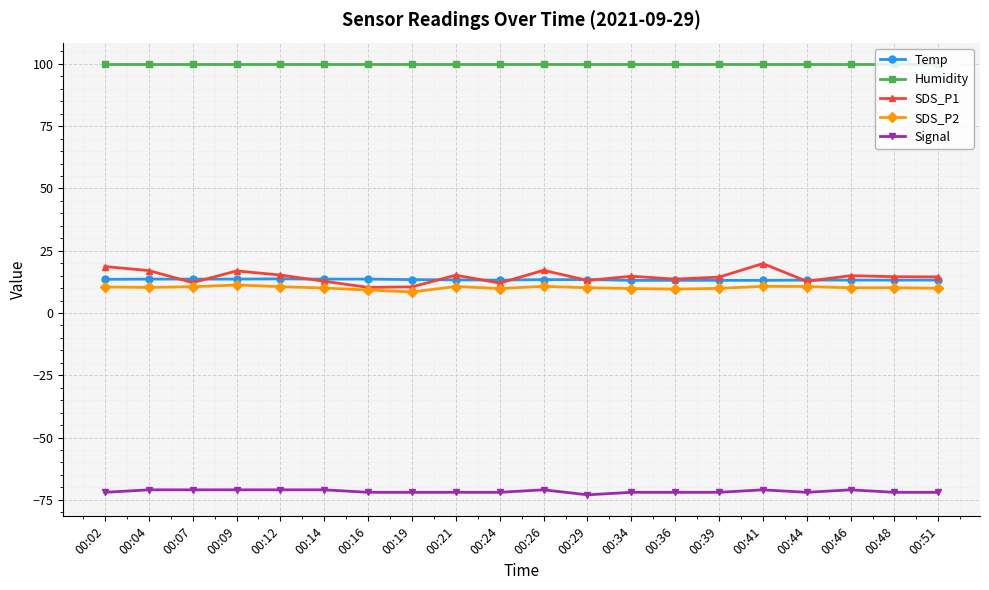

Which series has the largest range (max minus min)?

SDS_P1